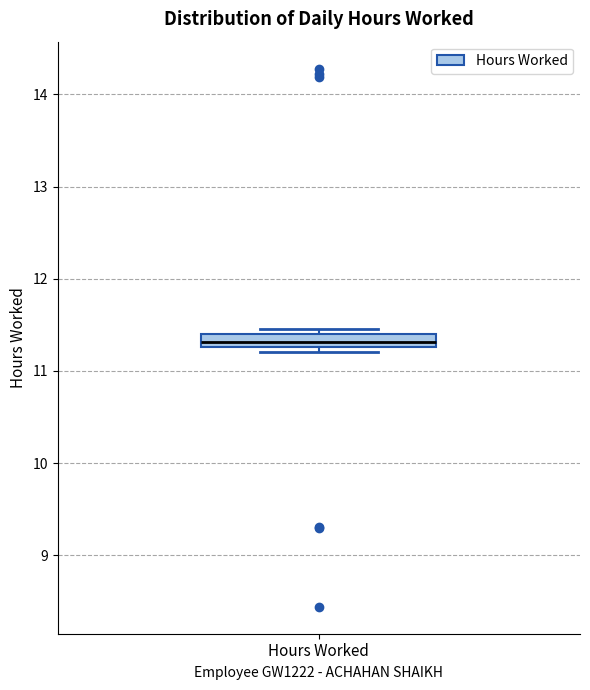

Where is the lower edge of the box for Hours Worked on the y-axis? The values are not printed on the chart, so give them approximately, as read against the axis.

11.3